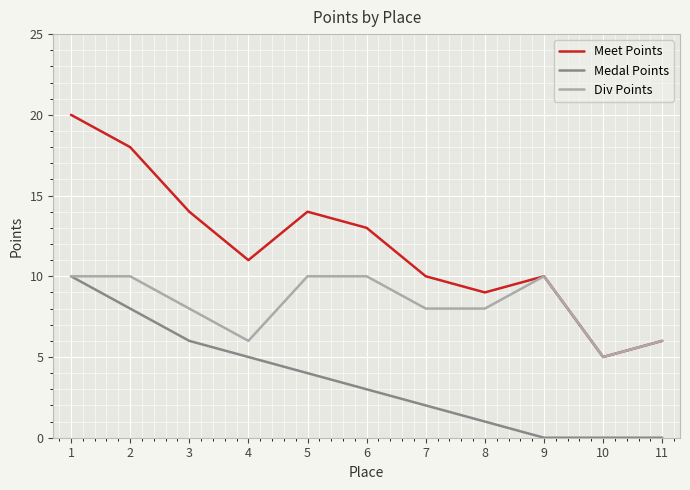

Reading right to left, transcribe all the data shown in this chart.

Meet Points: 11=6	10=5	9=10	8=9	7=10	6=13	5=14	4=11	3=14	2=18	1=20
Medal Points: 11=0	10=0	9=0	8=1	7=2	6=3	5=4	4=5	3=6	2=8	1=10
Div Points: 11=6	10=5	9=10	8=8	7=8	6=10	5=10	4=6	3=8	2=10	1=10